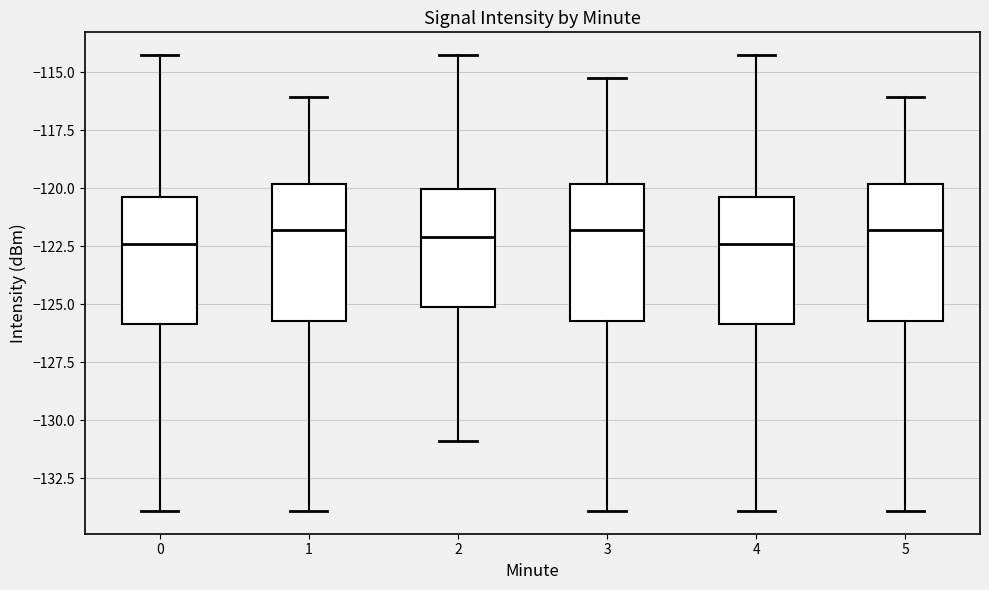

Reading left to right, transcribe this box plot: for each box, give where its median line is, the range the box spans, and where its two whiskers end, as read against the y-axis. The values are not printed on the chart, so give them approximately, as read against the axis.

0: median -122.5, box -126.0 to -120.5, whiskers -134.0 to -114.5
1: median -122.0, box -125.5 to -120.0, whiskers -134.0 to -116.0
2: median -122.0, box -125.0 to -120.0, whiskers -131.0 to -114.5
3: median -122.0, box -125.5 to -120.0, whiskers -134.0 to -115.5
4: median -122.5, box -126.0 to -120.5, whiskers -134.0 to -114.5
5: median -122.0, box -125.5 to -120.0, whiskers -134.0 to -116.0